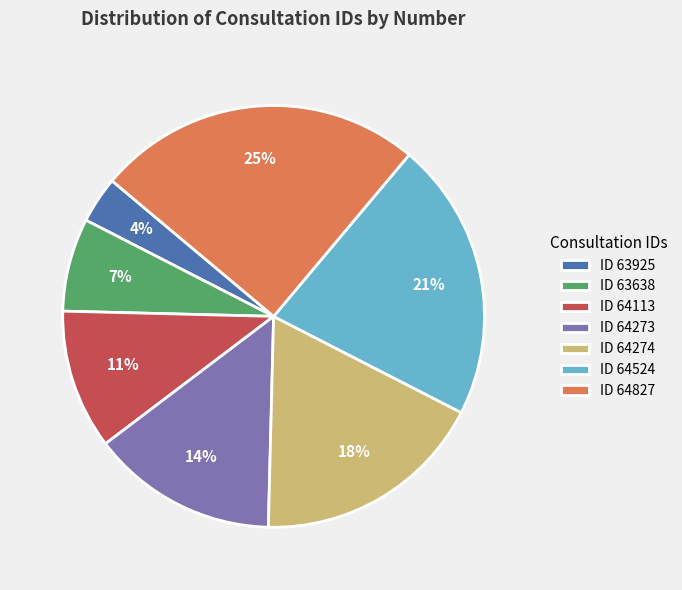

To the nearest percent, what is the difference between the ID 64524 and ID 64827 slice percentages?

4%